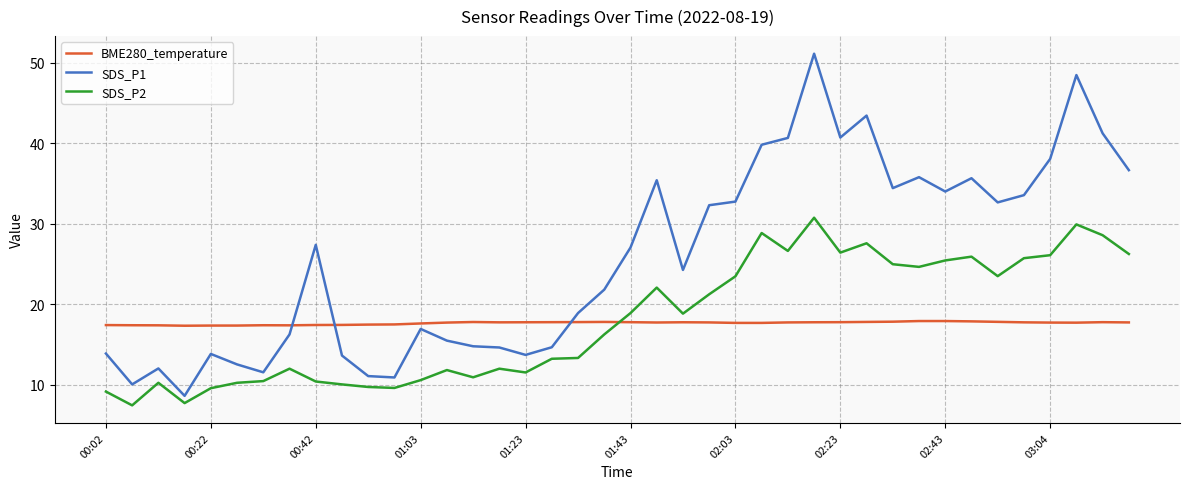

In SDS_P2, how many points are lower than both neighbors (excluding endpoints)?

10